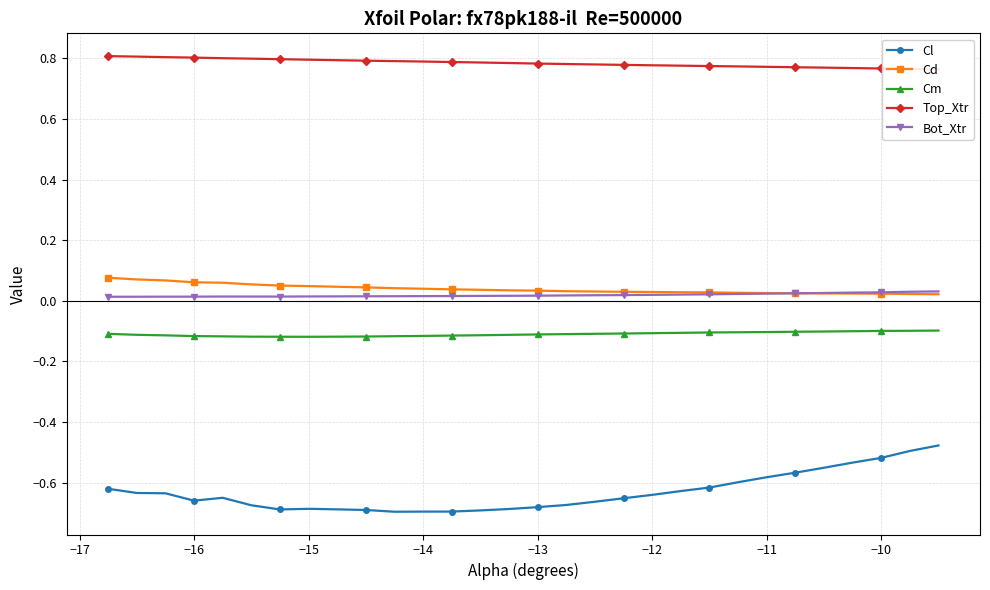

True or false: Bot_Xtr and Cl intersect in this chart.

False